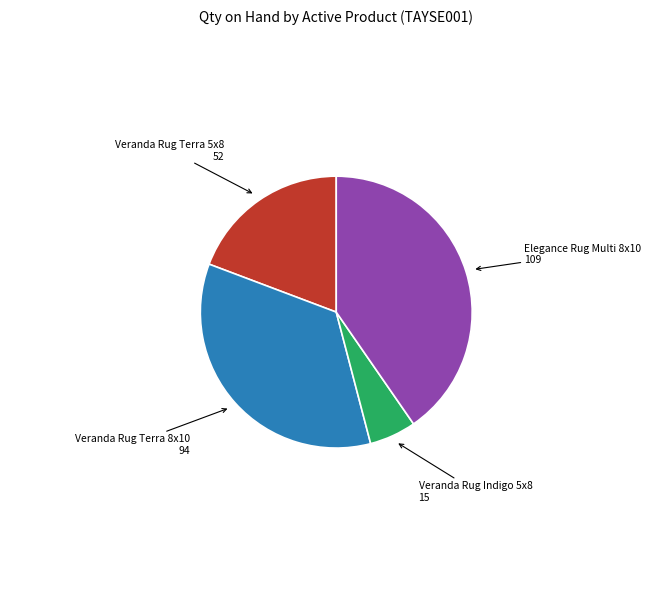

Does any single category account for the majority?

No